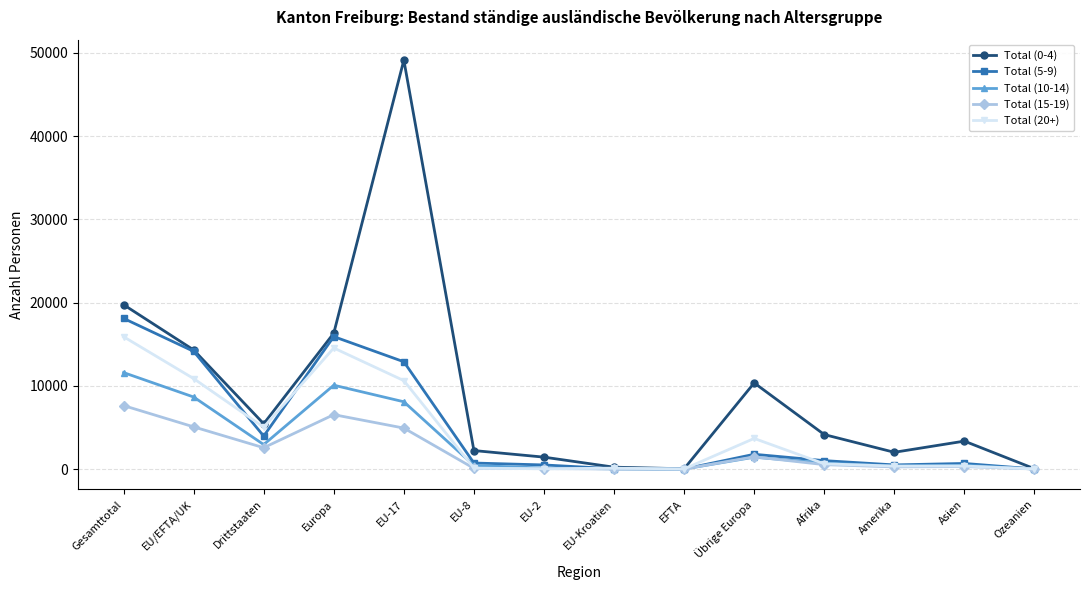

Which label corresponds to the largest value in the chart?

EU-17